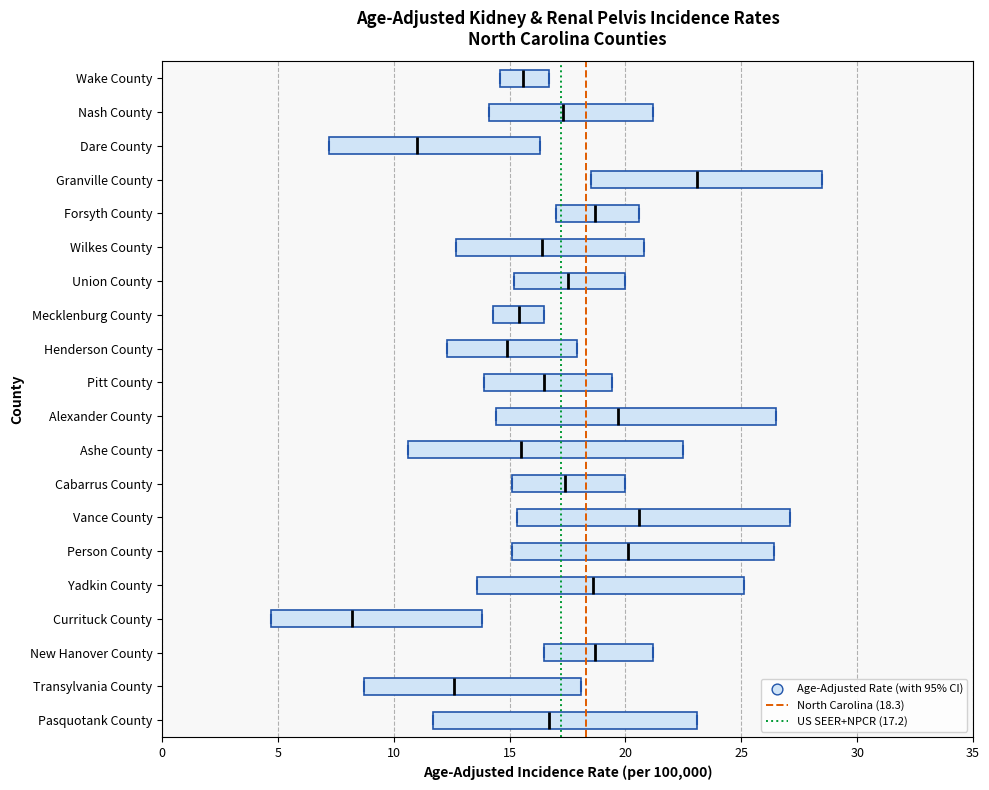

Reading bottom to top, transcribe this box plot: for each box, give where its median line is, the range the box spans, and where its two whiskers end, as read against the x-axis. The values are not printed on the chart, so give them approximately, as read against the axis.

Pasquotank County: median 16.5, box 11.5 to 23.0, whiskers 11.5 to 23.0
Transylvania County: median 12.5, box 8.5 to 18.0, whiskers 8.5 to 18.0
New Hanover County: median 18.5, box 16.5 to 21.0, whiskers 16.5 to 21.0
Currituck County: median 8.0, box 4.5 to 14.0, whiskers 4.5 to 14.0
Yadkin County: median 18.5, box 13.5 to 25.0, whiskers 13.5 to 25.0
Person County: median 20.0, box 15.0 to 26.5, whiskers 15.0 to 26.5
Vance County: median 20.5, box 15.5 to 27.0, whiskers 15.5 to 27.0
Cabarrus County: median 17.5, box 15.0 to 20.0, whiskers 15.0 to 20.0
Ashe County: median 15.5, box 10.5 to 22.5, whiskers 10.5 to 22.5
Alexander County: median 19.5, box 14.5 to 26.5, whiskers 14.5 to 26.5
Pitt County: median 16.5, box 14.0 to 19.5, whiskers 14.0 to 19.5
Henderson County: median 15.0, box 12.5 to 18.0, whiskers 12.5 to 18.0
Mecklenburg County: median 15.5, box 14.5 to 16.5, whiskers 14.5 to 16.5
Union County: median 17.5, box 15.0 to 20.0, whiskers 15.0 to 20.0
Wilkes County: median 16.5, box 12.5 to 21.0, whiskers 12.5 to 21.0
Forsyth County: median 18.5, box 17.0 to 20.5, whiskers 17.0 to 20.5
Granville County: median 23.0, box 18.5 to 28.5, whiskers 18.5 to 28.5
Dare County: median 11.0, box 7.0 to 16.5, whiskers 7.0 to 16.5
Nash County: median 17.5, box 14.0 to 21.0, whiskers 14.0 to 21.0
Wake County: median 15.5, box 14.5 to 16.5, whiskers 14.5 to 16.5